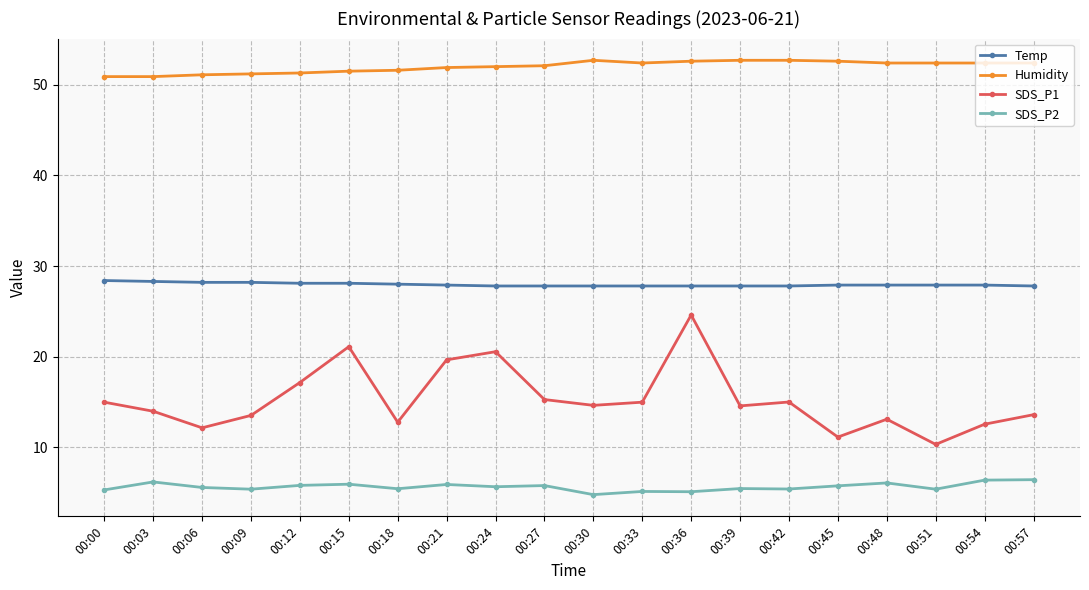

How many lines are shown in the chart?

4